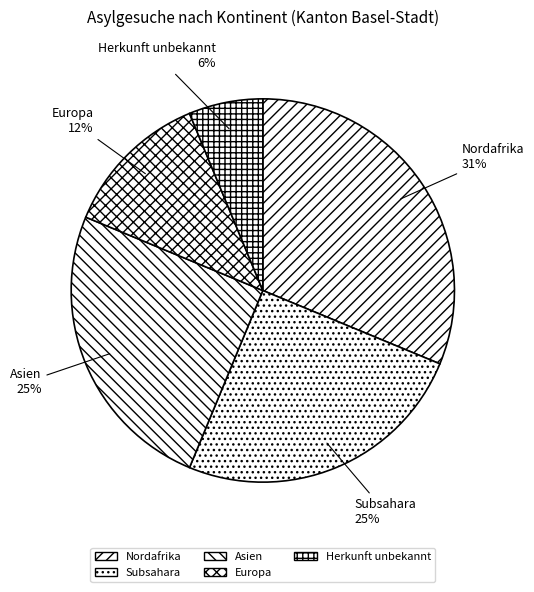

Between Nordafrika and Herkunft unbekannt, which is larger?

Nordafrika